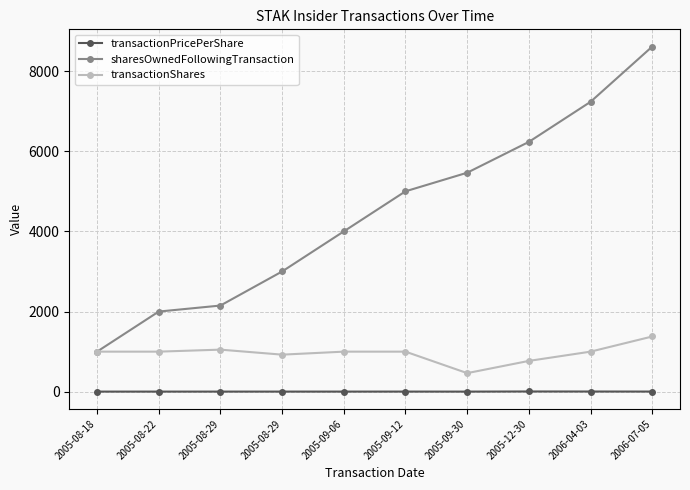

Does the chart have visible grid lines?

Yes